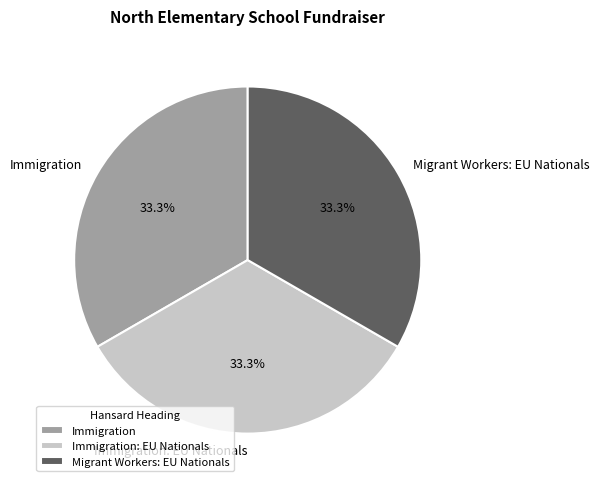

The Immigration: EU Nationals slice represents 47% of the pie. True or false?

False